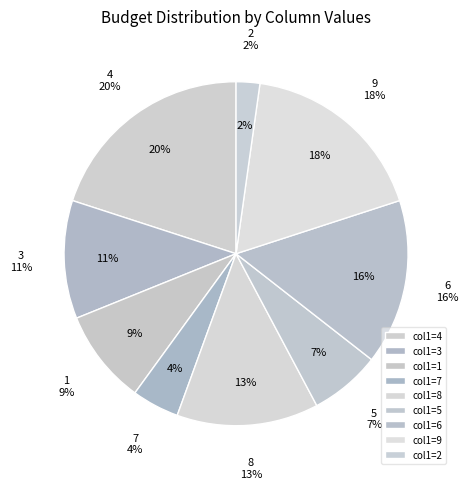

To the nearest percent, what is the average slice percentage?

11%